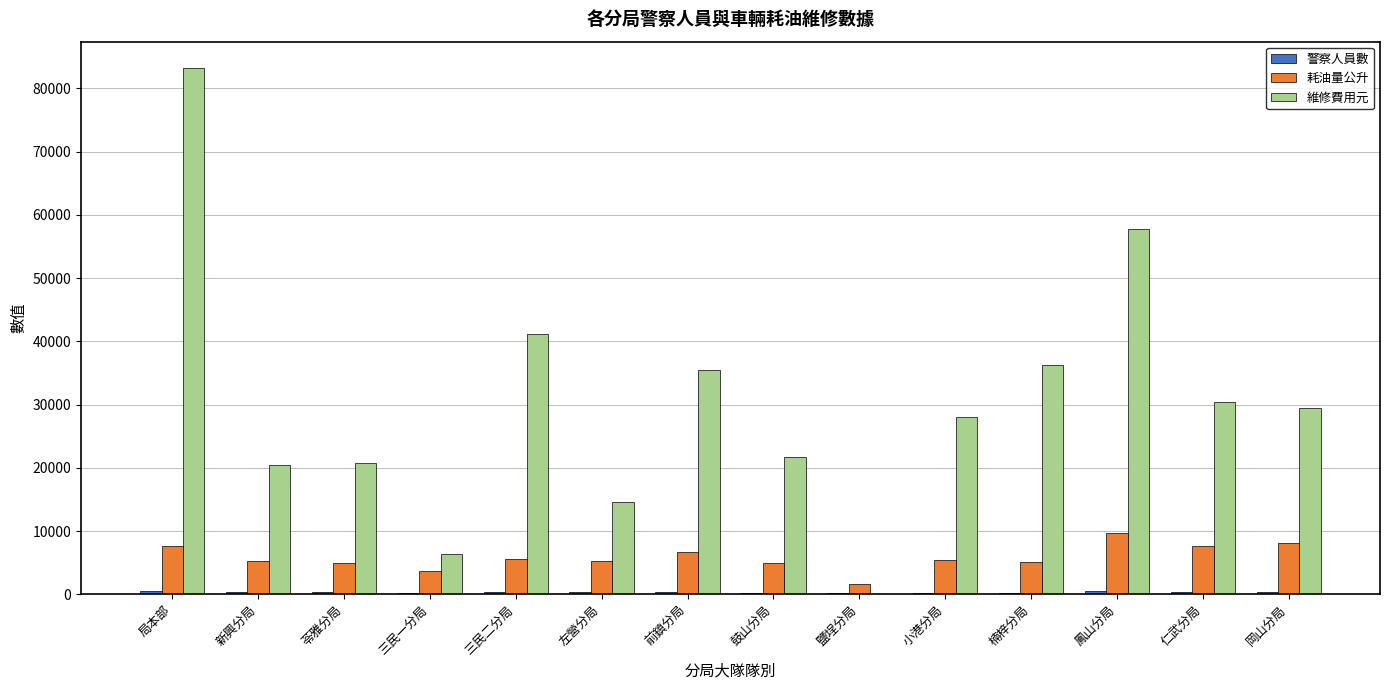

At which label is 維修費用元 closest to 41605?

三民二分局